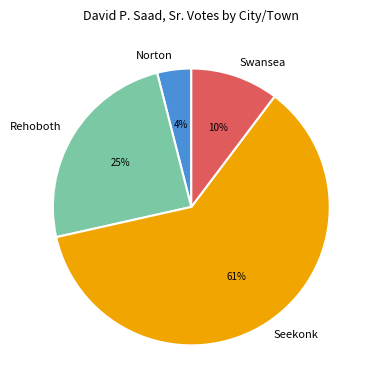

Do Seekonk and Rehoboth together represent more than half of the pie?

Yes